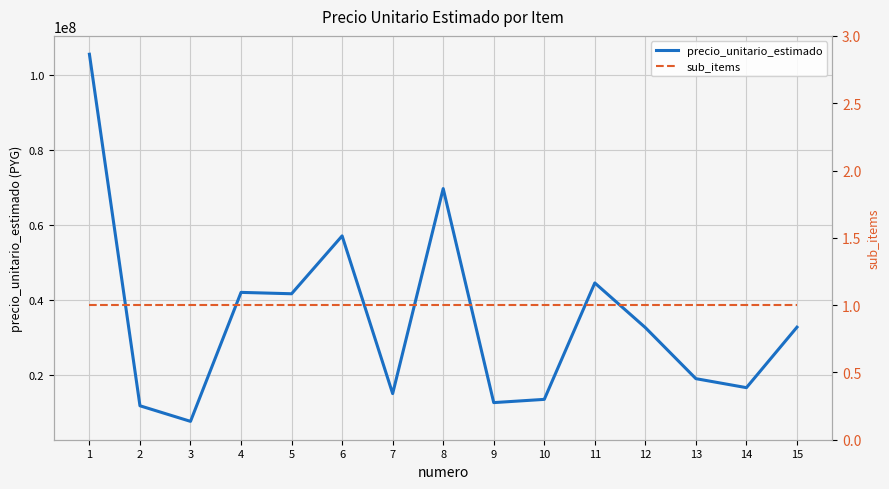

At which label is precio_unitario_estimado closest to 56564912?

6